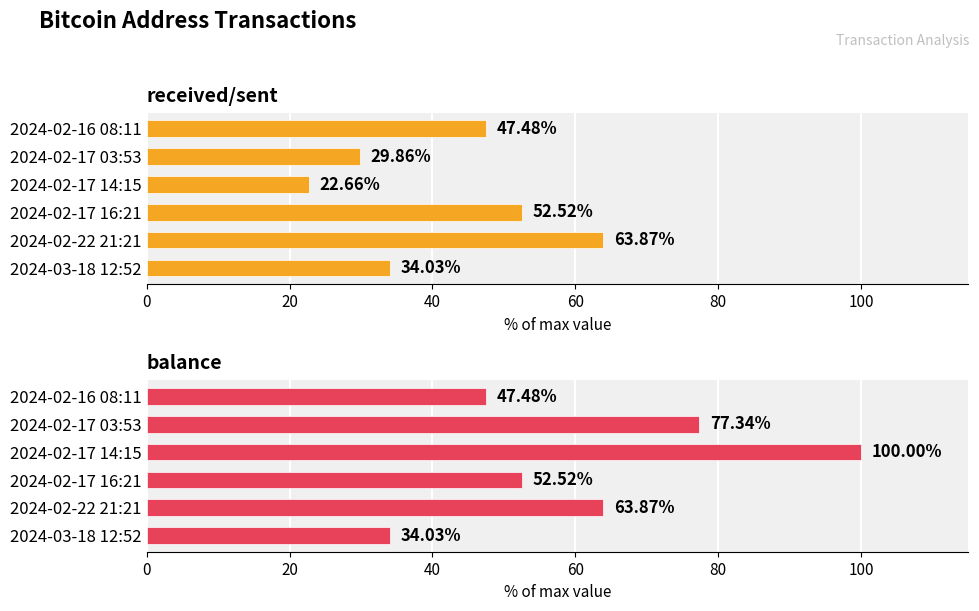

At how many categories does at least one series exceed 76?

2